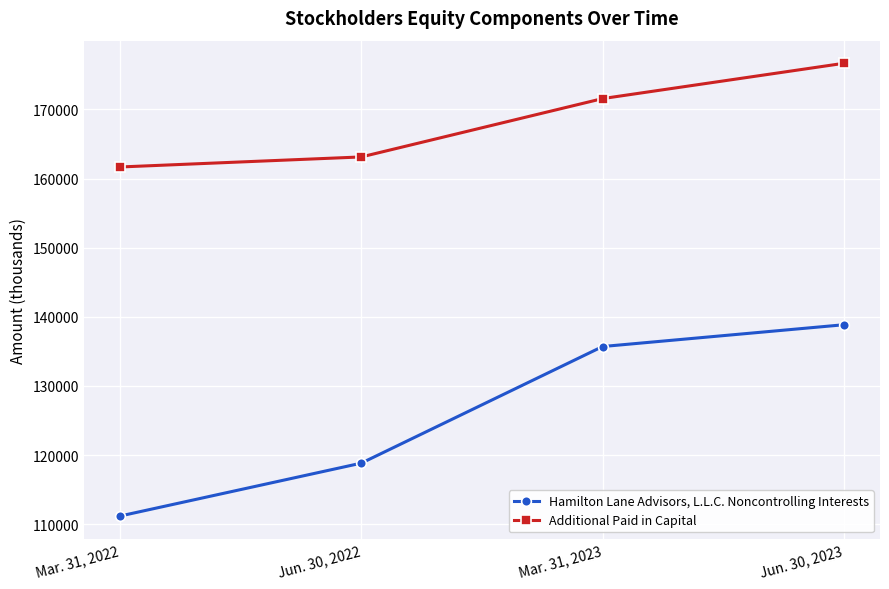

What is the sum of the Hamilton Lane Advisors, L.L.C. Noncontrolling Interests values at Mar. 31, 2023 and Jun. 30, 2023?

274555